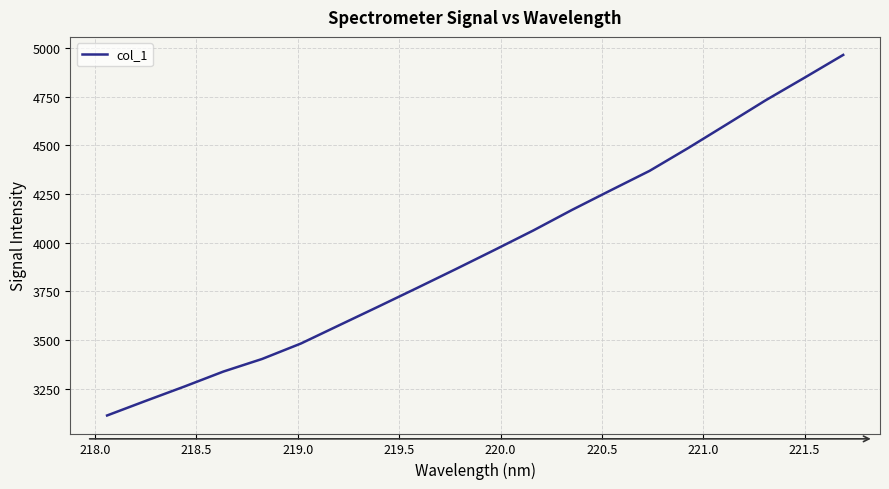

What is the smallest value displayed?

3113.3